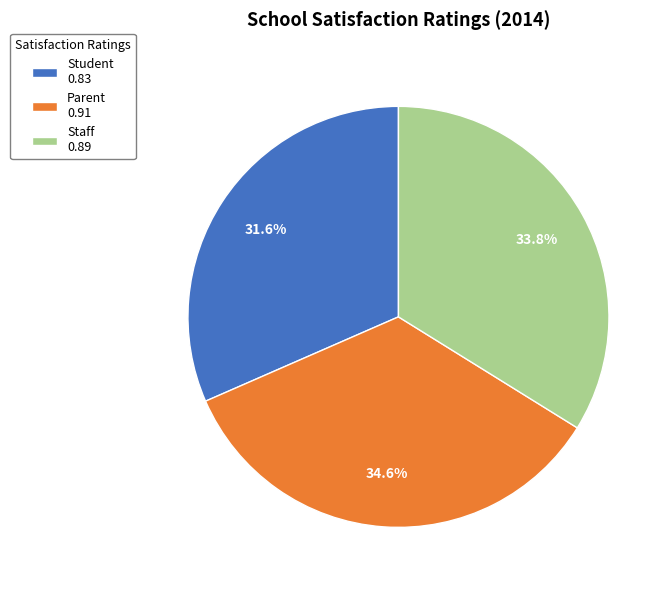

True or false: Parent accounts for 23% of the total.

False